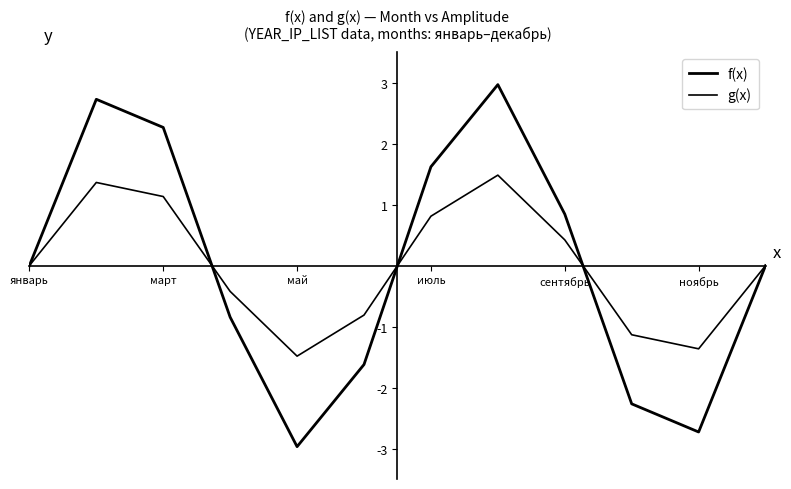

How many lines are shown in the chart?

2